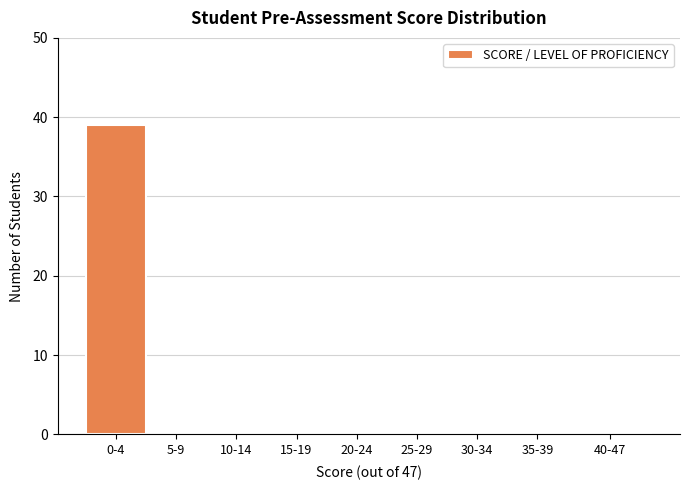

Reading left to right, transcribe all the data shown in this chart.

0-4=39	5-9=0	10-14=0	15-19=0	20-24=0	25-29=0	30-34=0	35-39=0	40-47=0